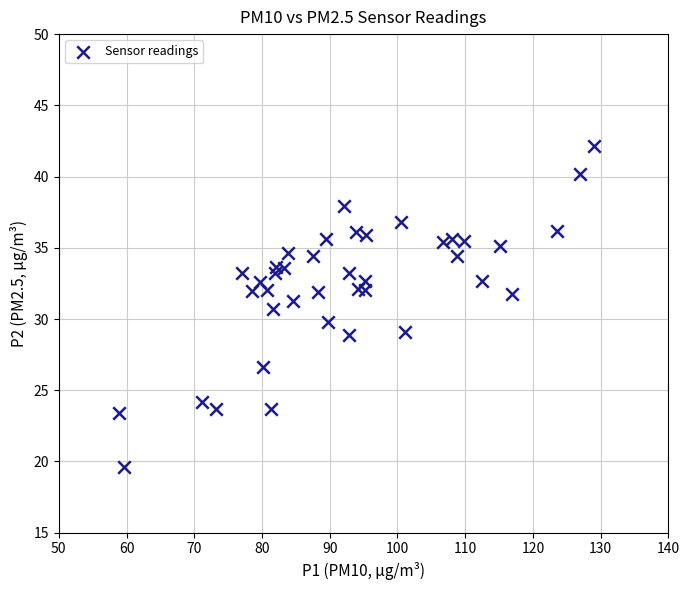

What is the range of Y values (max minus min)?

22.6